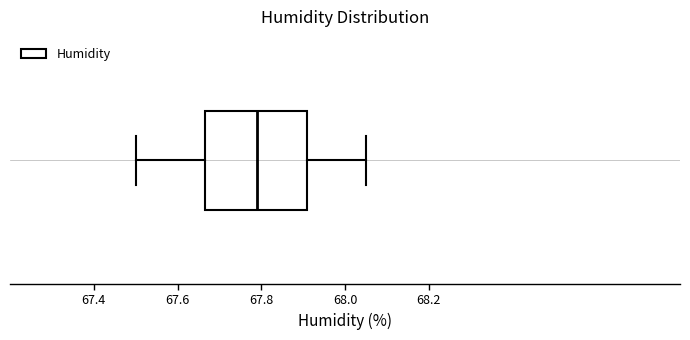

Transcribe this box plot: give where the median line is, the range the box spans, and where the two whiskers end, as read against the x-axis. The values are not printed on the chart, so give them approximately, as read against the axis.

median 67.80, box 67.66 to 67.92, whiskers 67.50 to 68.06